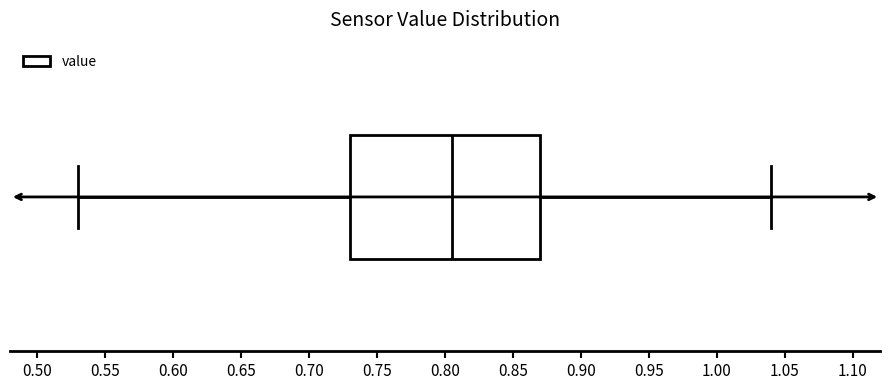

Where does the median line of the box sit on the x-axis? The values are not printed on the chart, so give them approximately, as read against the axis.

0.805